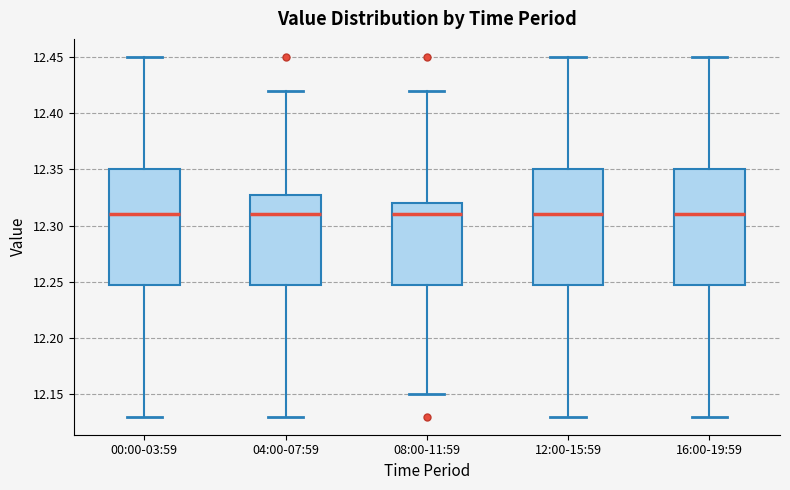

Where is the lower edge of the box for 04:00-07:59 on the y-axis? The values are not printed on the chart, so give them approximately, as read against the axis.

12.25